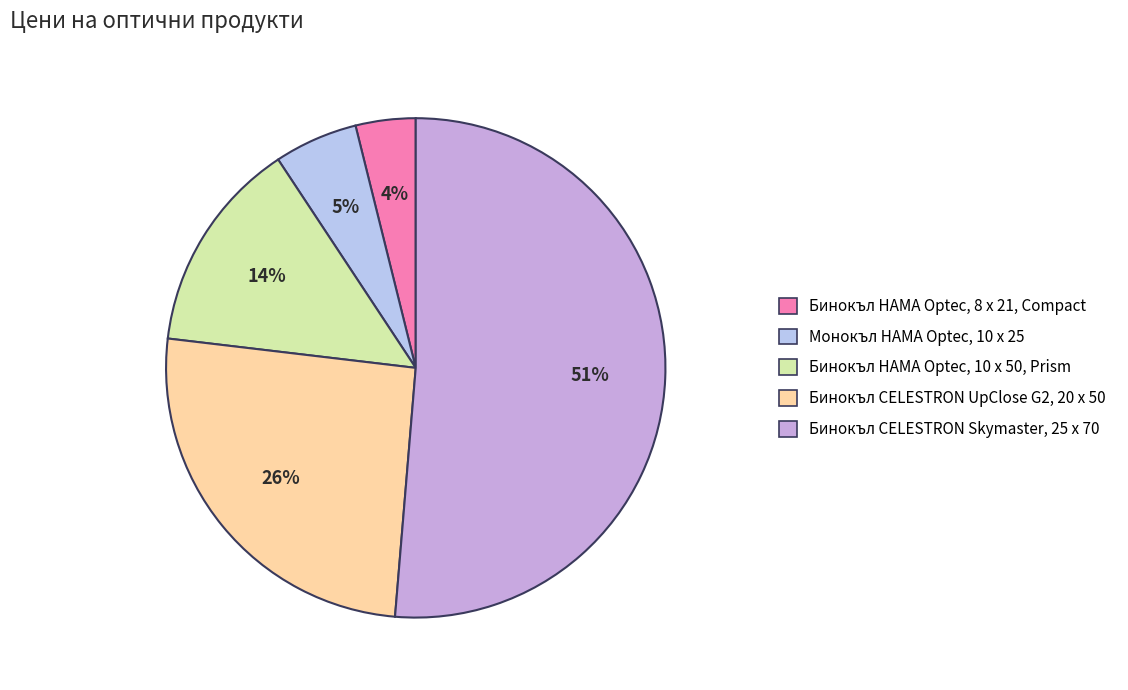

To the nearest percent, what portion does Бинокъл CELESTRON UpClose G2, 20 x 50 represent?

26%